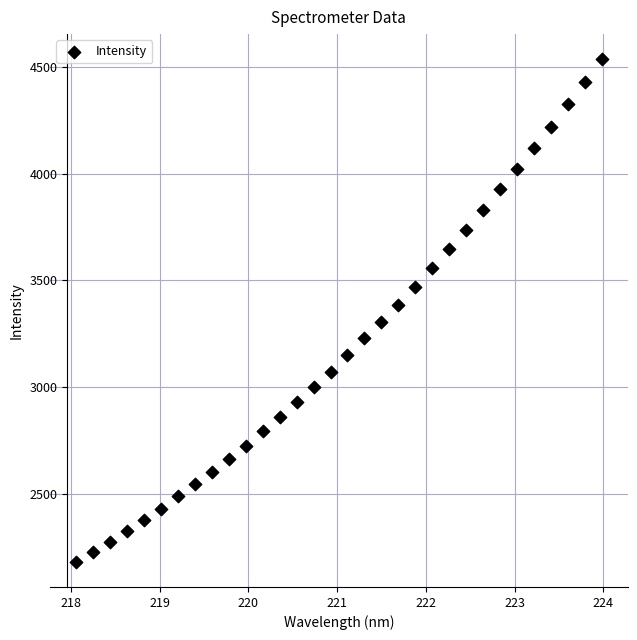

What is the range of X values (max minus min)?

5.9